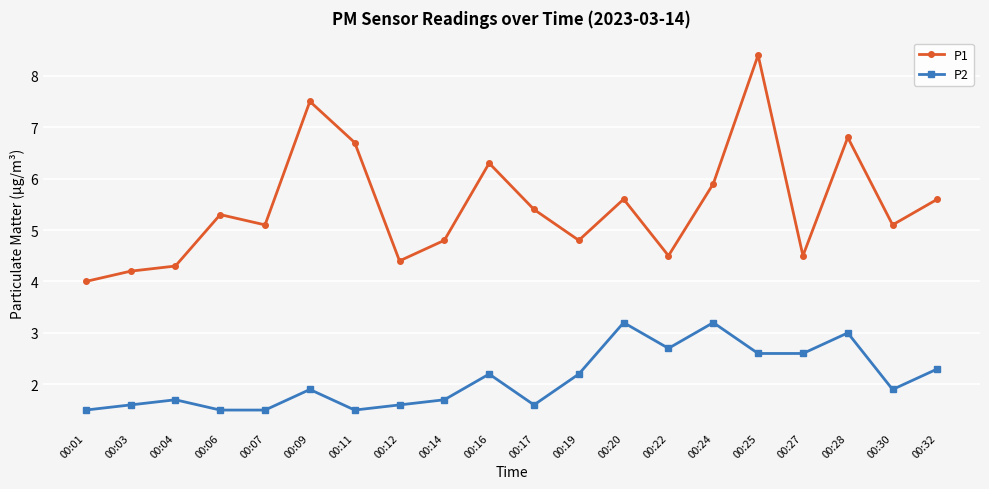

What is the value of the P1 point at the 2nd from the left?

4.2